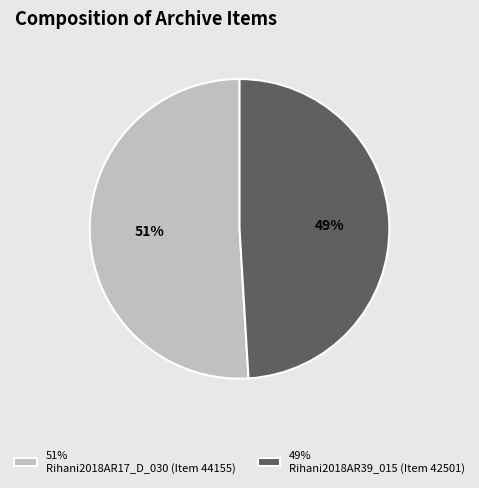

Rank the categories by value from highest to lowest.

51% Rihani2018AR17_D_030 (Item 44155), 49% Rihani2018AR39_015 (Item 42501)